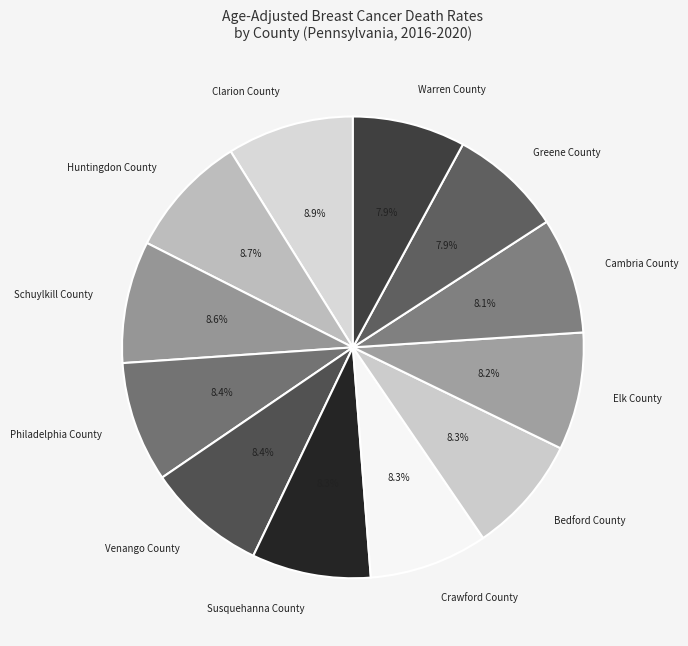

The Huntingdon County slice represents 9% of the pie. True or false?

True